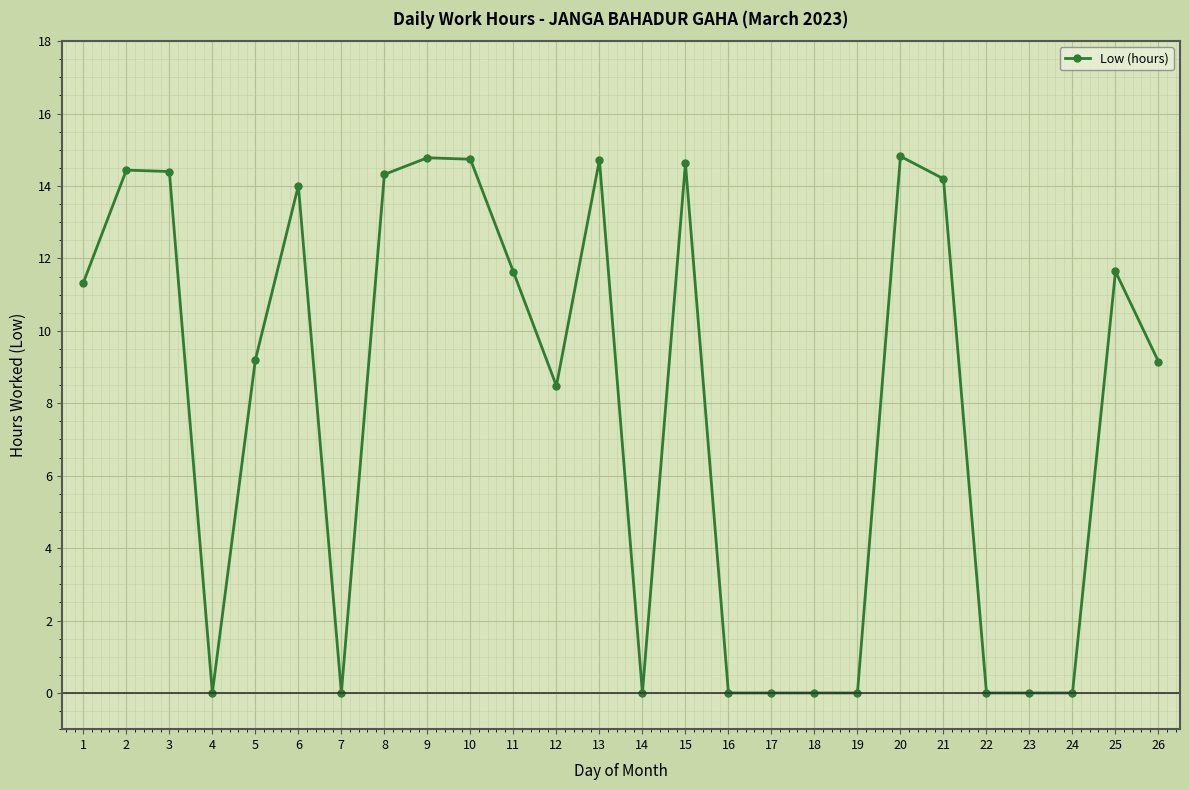

Is it true that the value at 4 is 0.0?

True